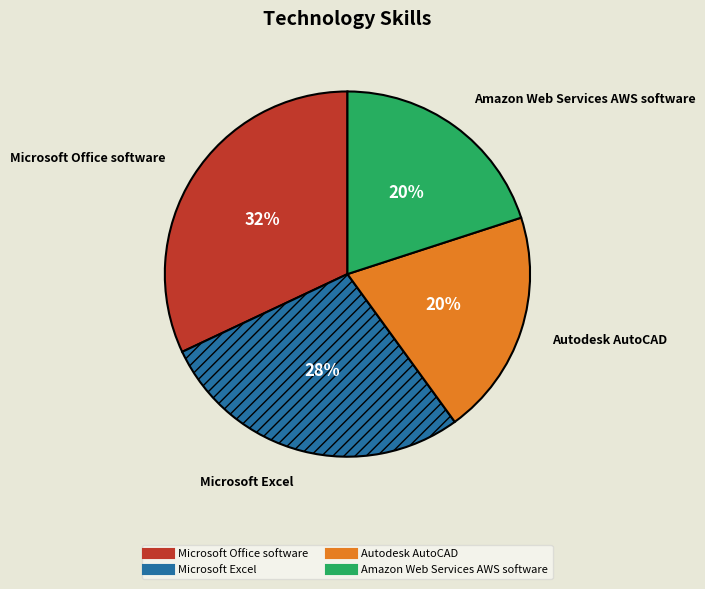

Is the sum of Autodesk AutoCAD and Amazon Web Services AWS software greater than half?

No